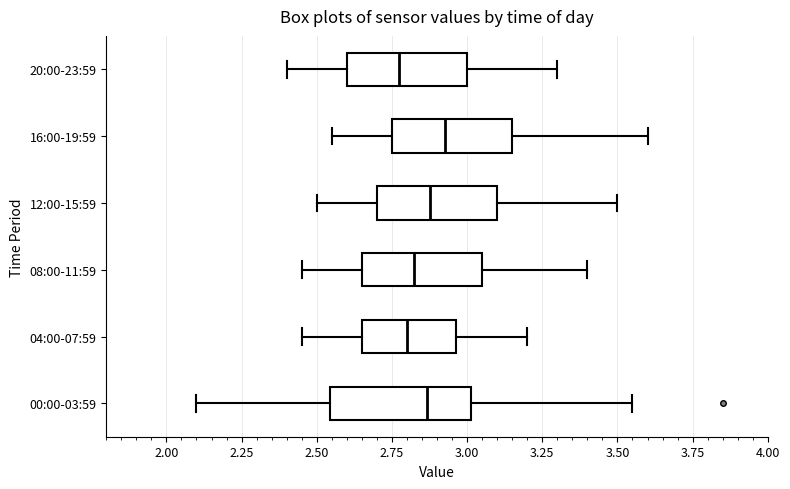

Comparing the boxes themselves (not the whiskers), which one is the widest?

00:00-03:59